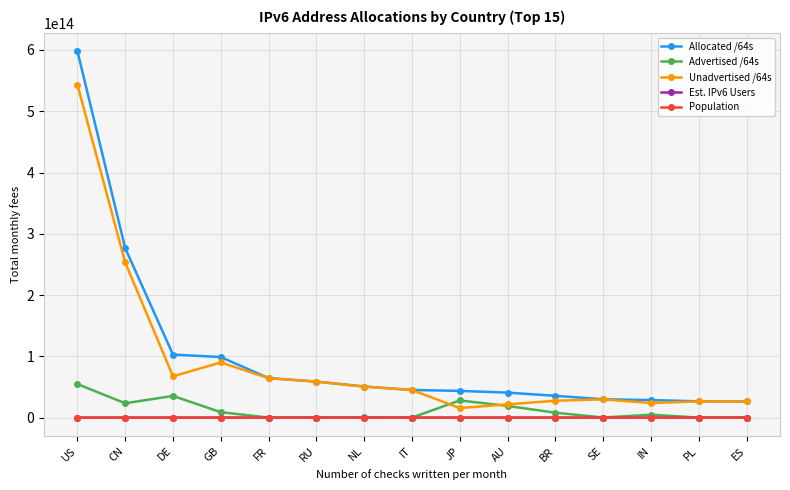

How many times do Advertised /64s and Unadvertised /64s cross each other?

2